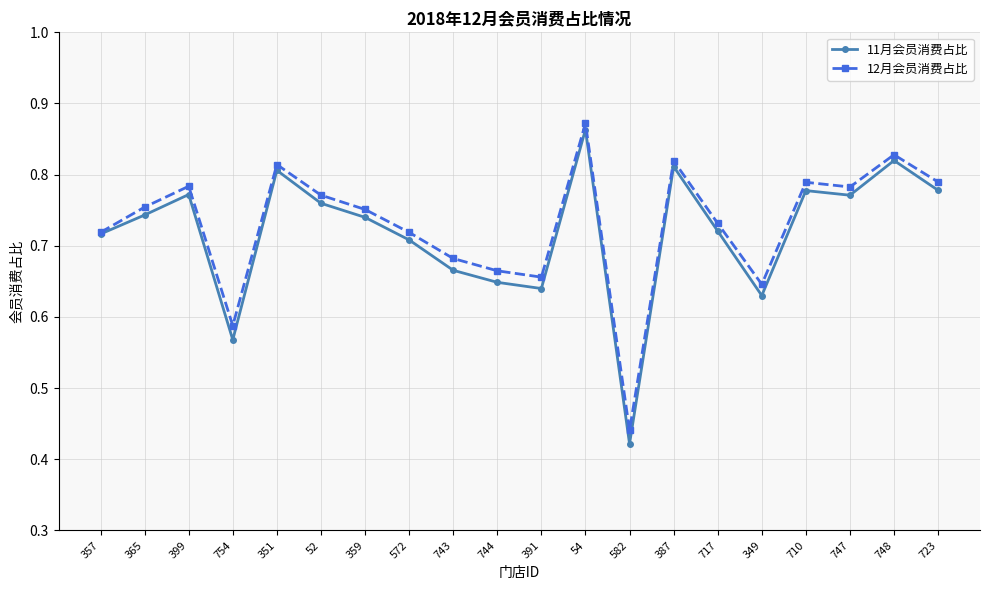

At which label does 12月会员消费占比 reach its minimum?

582